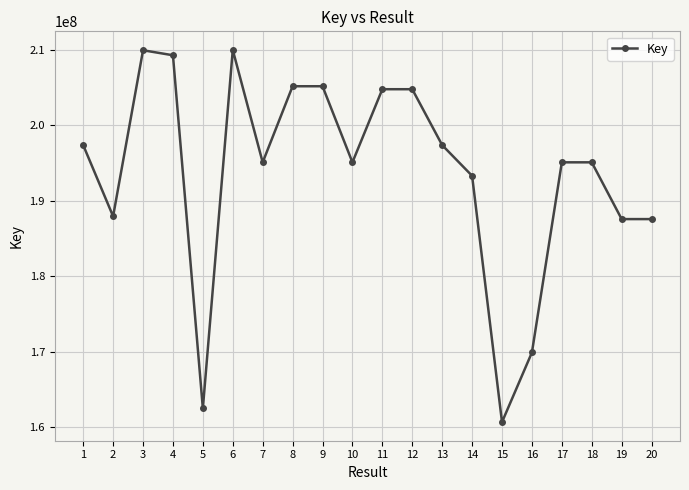

True or false: there are more than 0 points higher than both neighbors.

True